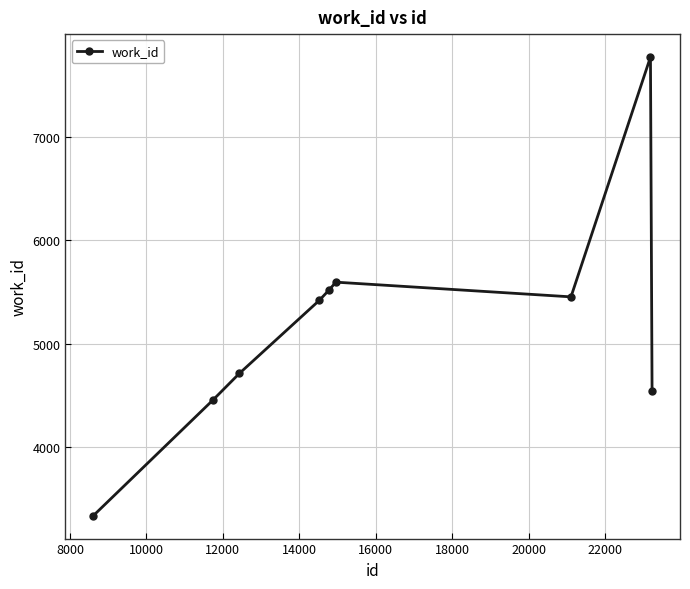

What is the difference between the second highest and second lowest values?

1141